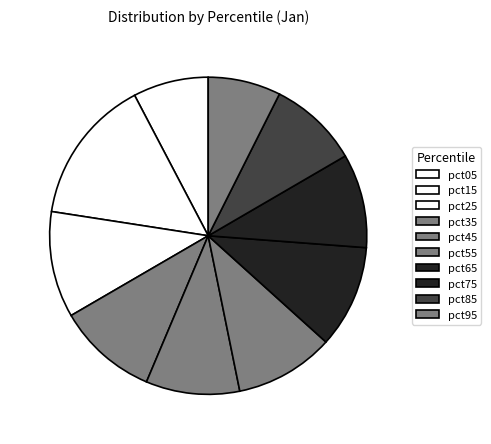

To the nearest percent, what is the difference between the pct25 and pct15 slice percentages?

4%